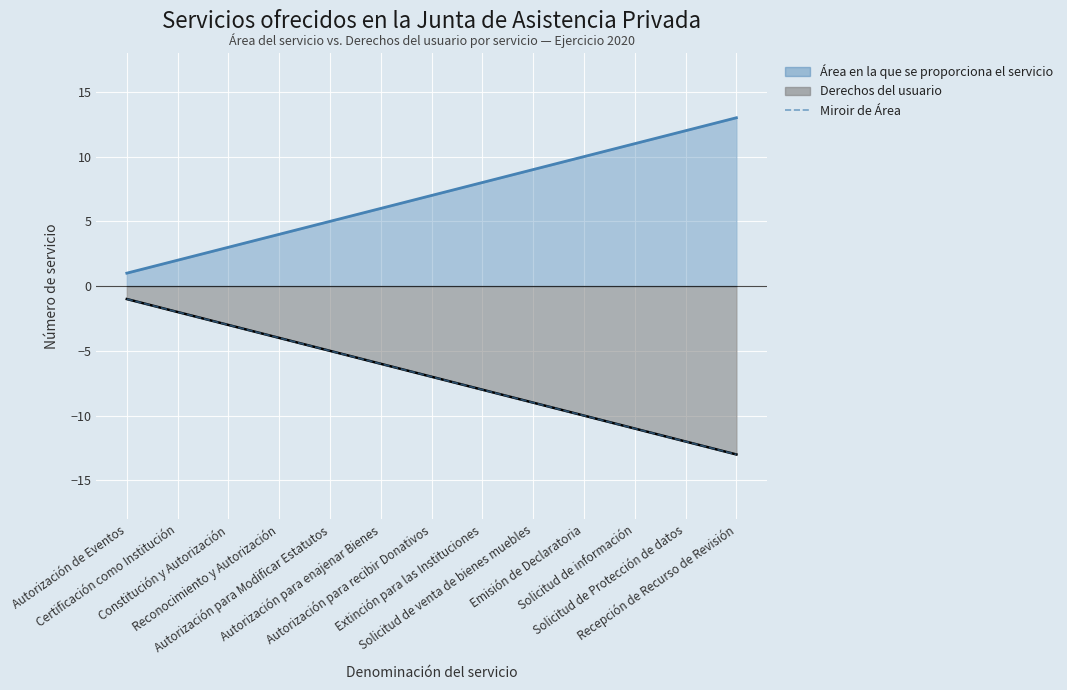

What is the change in value from Autorización para Modificar Estatutos to Solicitud de venta de bienes muebles?

-4